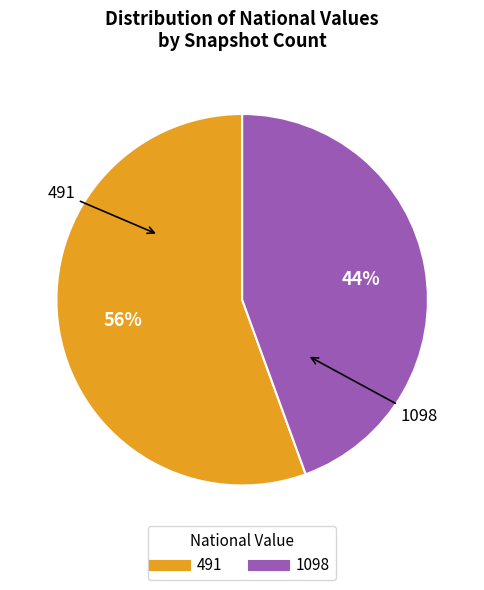

Which category has the biggest portion of the pie?

491